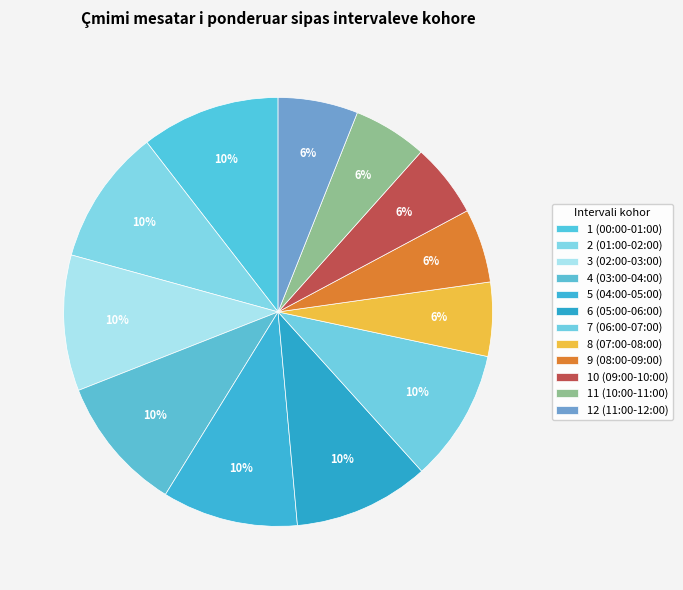

Is there any slice that represents more than half of the pie?

No